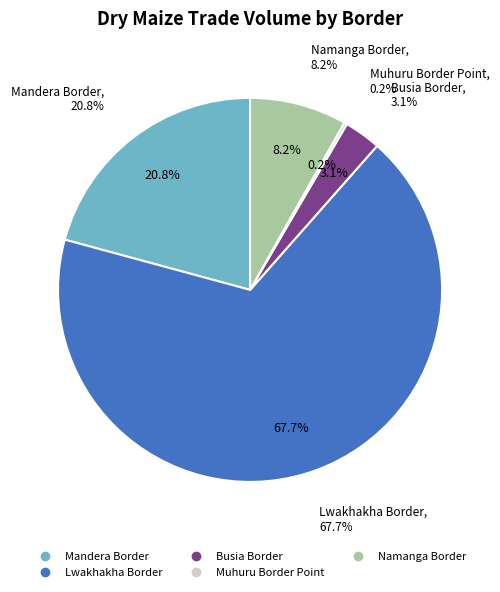

The Mandera Border slice represents 21% of the pie. True or false?

True